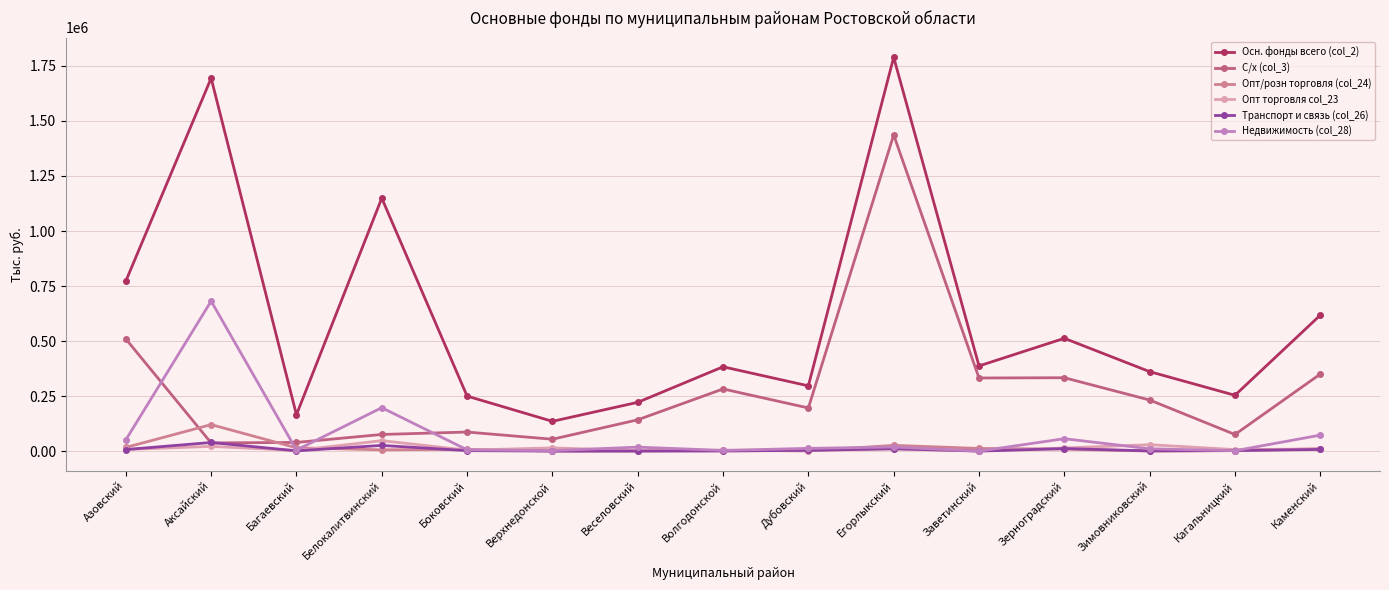

Read the Недвижимость (col_28) value at Егорлыкский.

18835